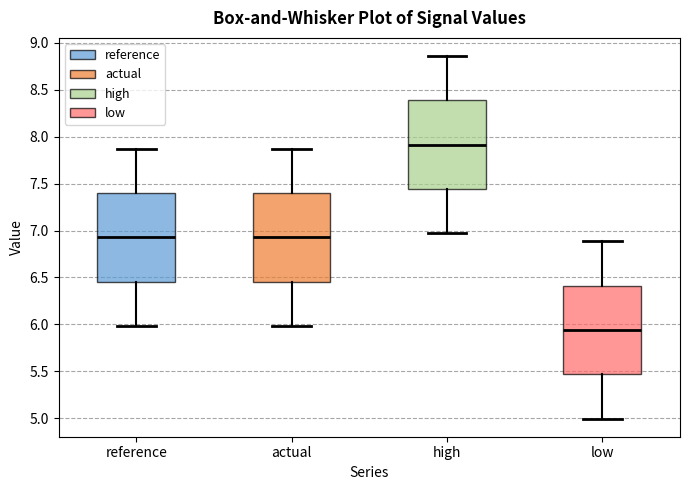

Reading left to right, read every box against the y-axis: the position of its median line, the range the box covers, and the ends of its whiskers. The values are not printed on the chart, so give them approximately, as read against the axis.

reference: median 6.95, box 6.45 to 7.40, whiskers 6.00 to 7.85
actual: median 6.95, box 6.45 to 7.40, whiskers 6.00 to 7.85
high: median 7.90, box 7.45 to 8.40, whiskers 6.95 to 8.85
low: median 5.95, box 5.45 to 6.40, whiskers 5.00 to 6.90